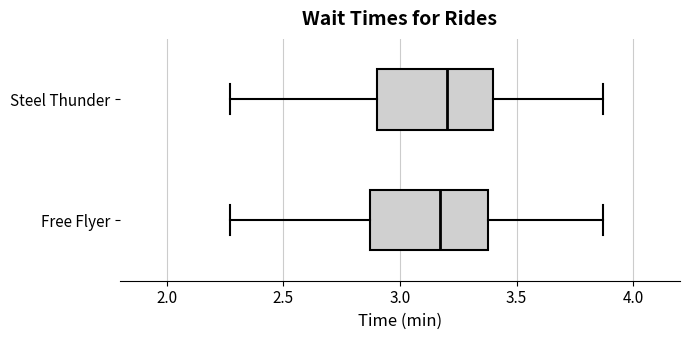

Where is the right edge of the box for Free Flyer on the x-axis? The values are not printed on the chart, so give them approximately, as read against the axis.

3.40